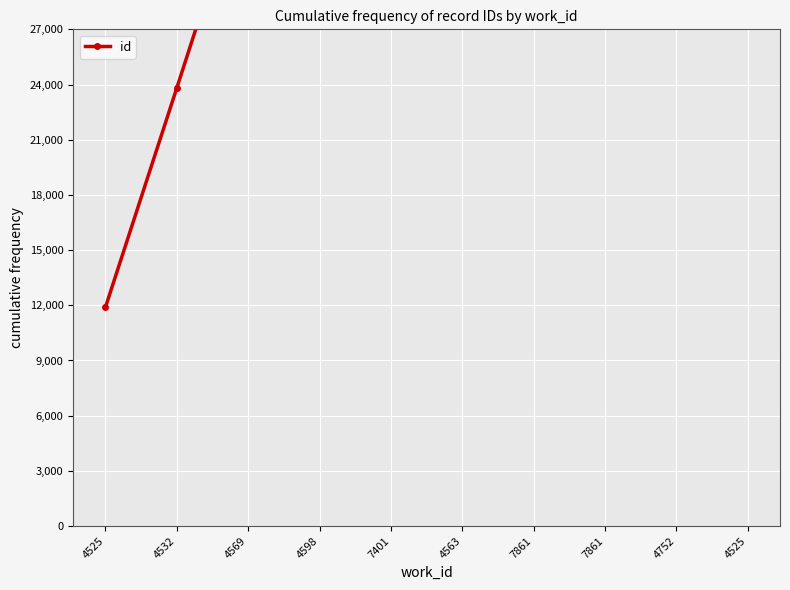

Reading right to left, transcribe all the data shown in this chart.

4525=188112	4752=163071	7861=138914	7861=115152	4563=91397	7401=68357	4598=47932	4569=35823	4532=23811	4525=11887